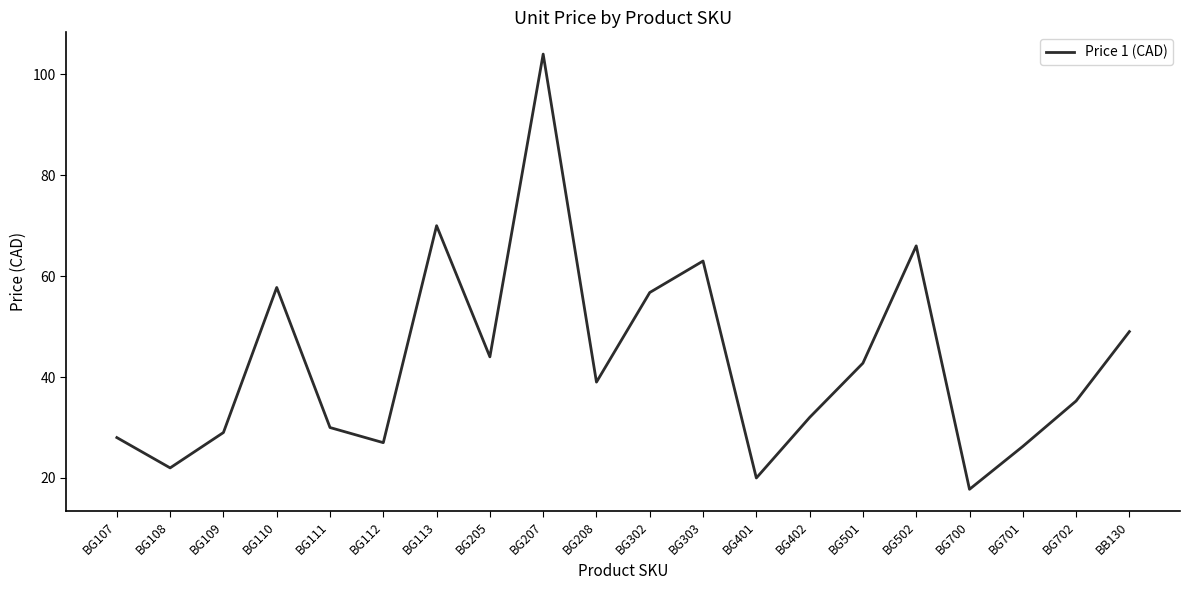

Which label corresponds to the smallest value in the chart?

BG700